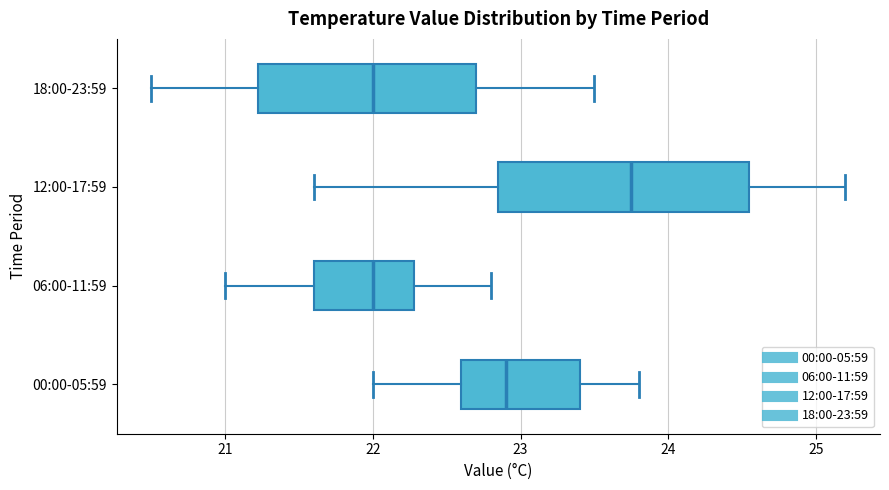

Reading bottom to top, transcribe this box plot: for each box, give where its median line is, the range the box spans, and where its two whiskers end, as read against the x-axis. The values are not printed on the chart, so give them approximately, as read against the axis.

00:00-05:59: median 22.9, box 22.6 to 23.4, whiskers 22.0 to 23.8
06:00-11:59: median 22.0, box 21.6 to 22.3, whiskers 21.0 to 22.8
12:00-17:59: median 23.8, box 22.9 to 24.6, whiskers 21.6 to 25.2
18:00-23:59: median 22.0, box 21.2 to 22.7, whiskers 20.5 to 23.5